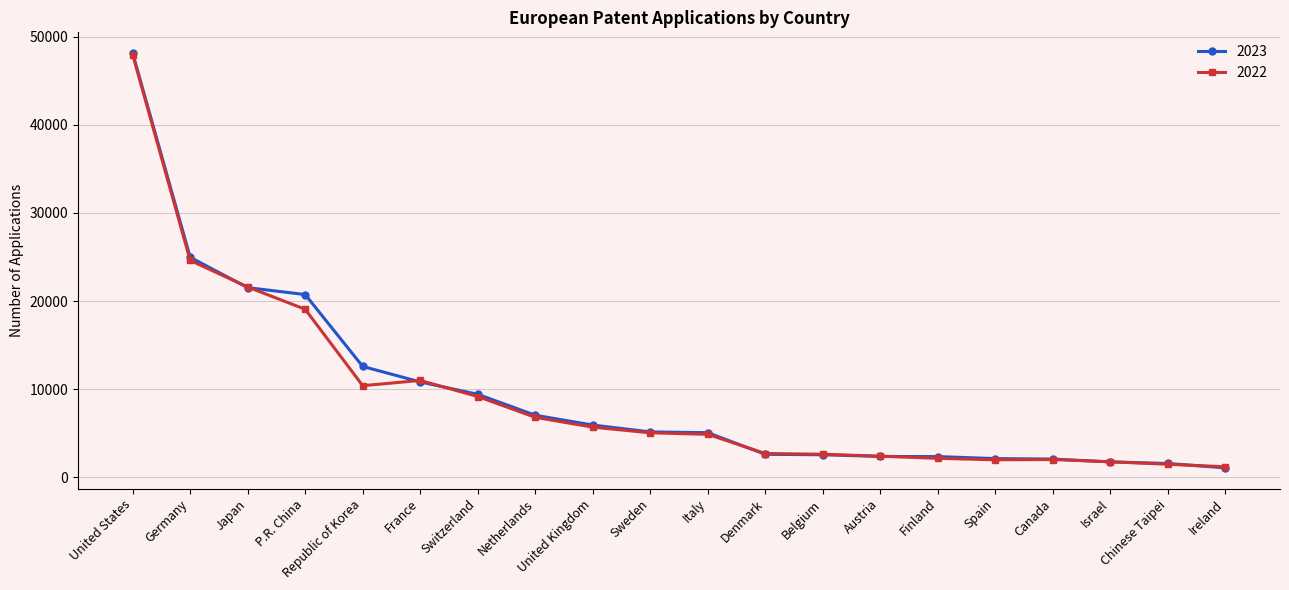

The value of 2022 at United States is 31567. True or false?

False